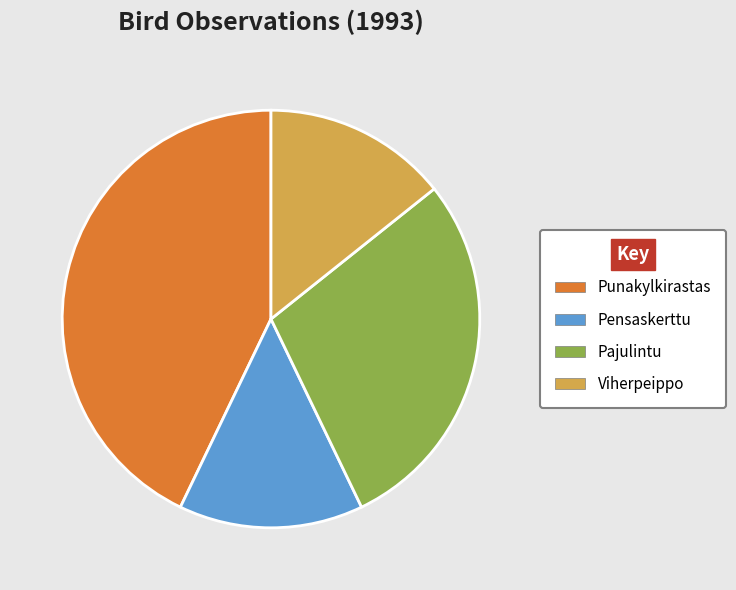

What is the largest slice in the pie chart?

Punakylkirastas